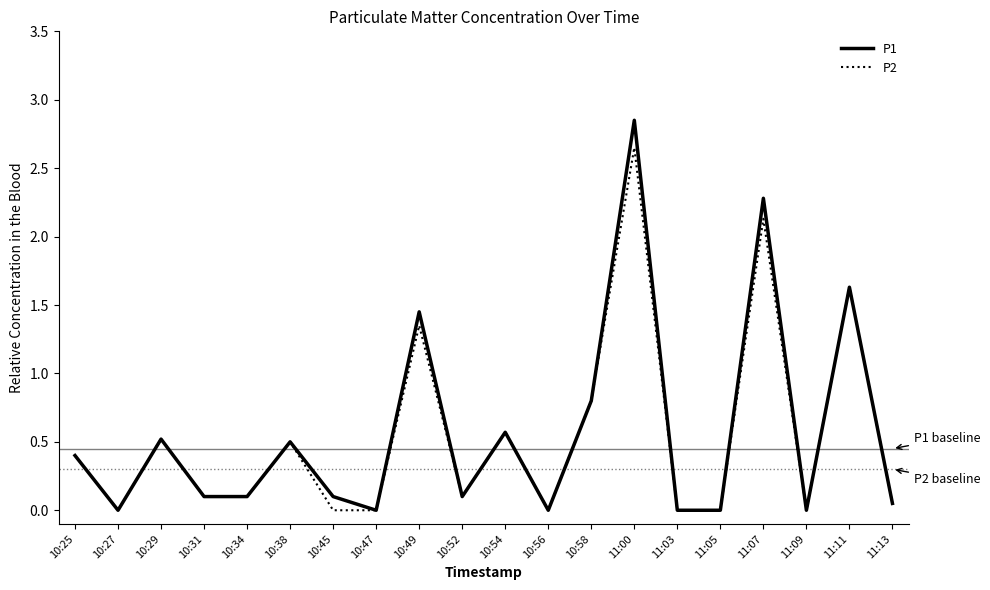

At which category does P2 reach its first local peak?

10:29